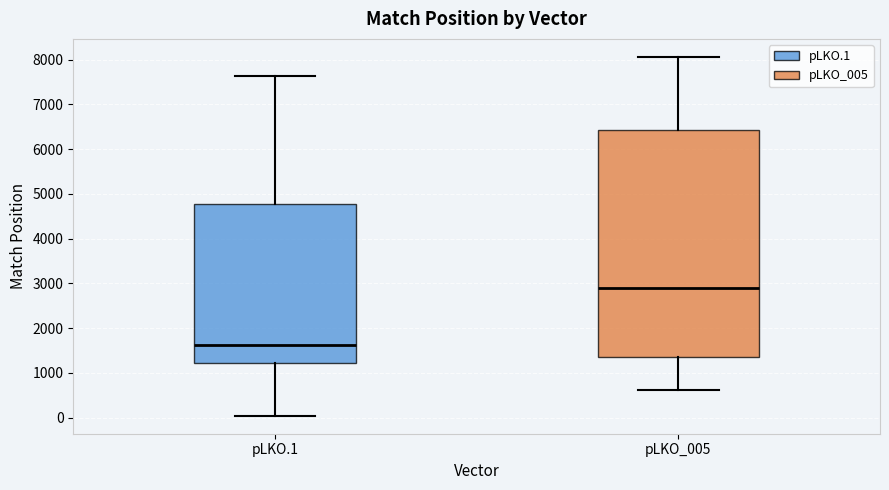

Reading left to right, read every box against the y-axis: the position of its median line, the range the box covers, and the ends of its whiskers. The values are not printed on the chart, so give them approximately, as read against the axis.

pLKO.1: median 1600, box 1200 to 4800, whiskers 0 to 7600
pLKO_005: median 2900, box 1400 to 6400, whiskers 600 to 8100